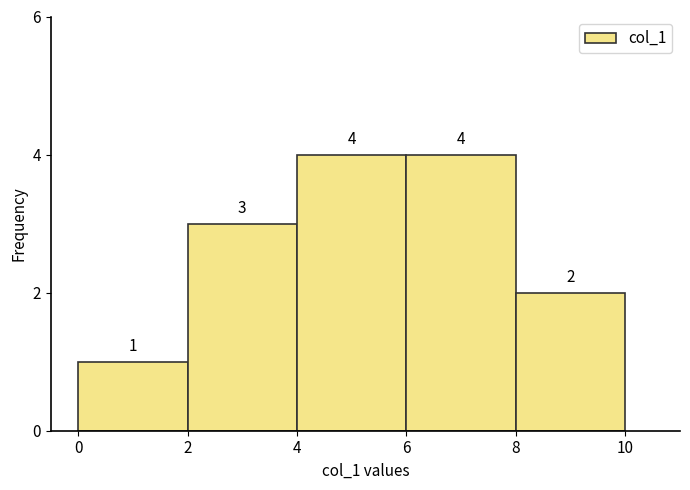

Reading left to right, list every bar in this chart as the range it spans on the x-axis followed by its height.

0 to 2: 1
2 to 4: 3
4 to 6: 4
6 to 8: 4
8 to 10: 2